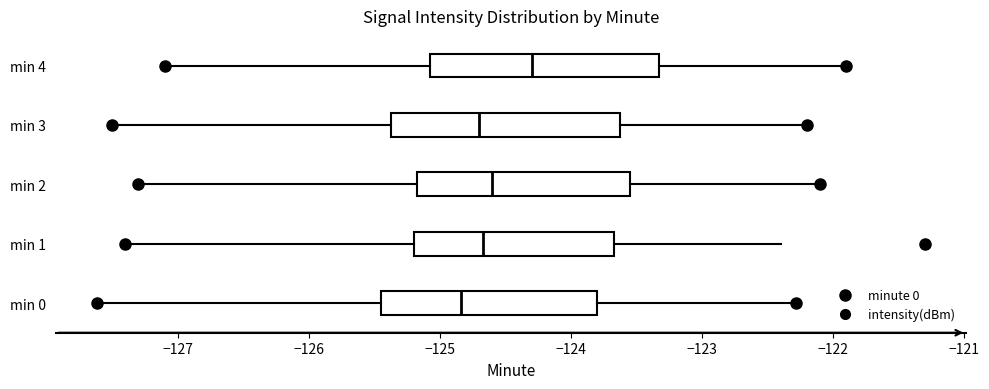

Reading bottom to top, transcribe this box plot: for each box, give where its median line is, the range the box spans, and where its two whiskers end, as read against the x-axis. The values are not printed on the chart, so give them approximately, as read against the axis.

min 0: median -124.8, box -125.4 to -123.8, whiskers -127.6 to -122.3
min 1: median -124.7, box -125.2 to -123.7, whiskers -127.4 to -122.4
min 2: median -124.6, box -125.2 to -123.5, whiskers -127.3 to -122.1
min 3: median -124.7, box -125.4 to -123.6, whiskers -127.5 to -122.2
min 4: median -124.3, box -125.1 to -123.3, whiskers -127.1 to -121.9